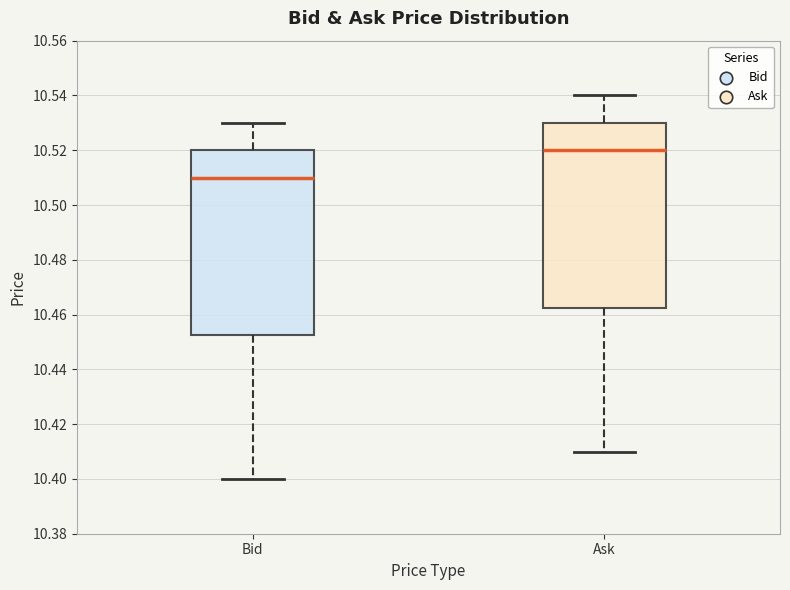

Reading left to right, transcribe this box plot: for each box, give where its median line is, the range the box spans, and where its two whiskers end, as read against the y-axis. The values are not printed on the chart, so give them approximately, as read against the axis.

Bid: median 10.510, box 10.452 to 10.520, whiskers 10.400 to 10.530
Ask: median 10.520, box 10.462 to 10.530, whiskers 10.410 to 10.540